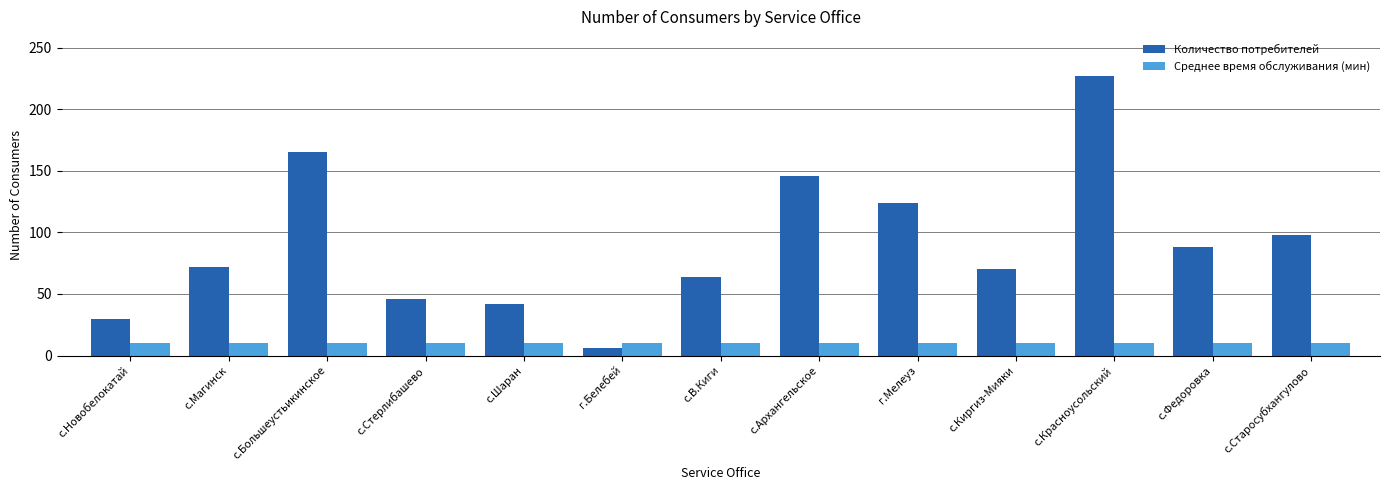

List the series in order of their overall mean, highest first.

Количество потребителей, Среднее время обслуживания (мин)